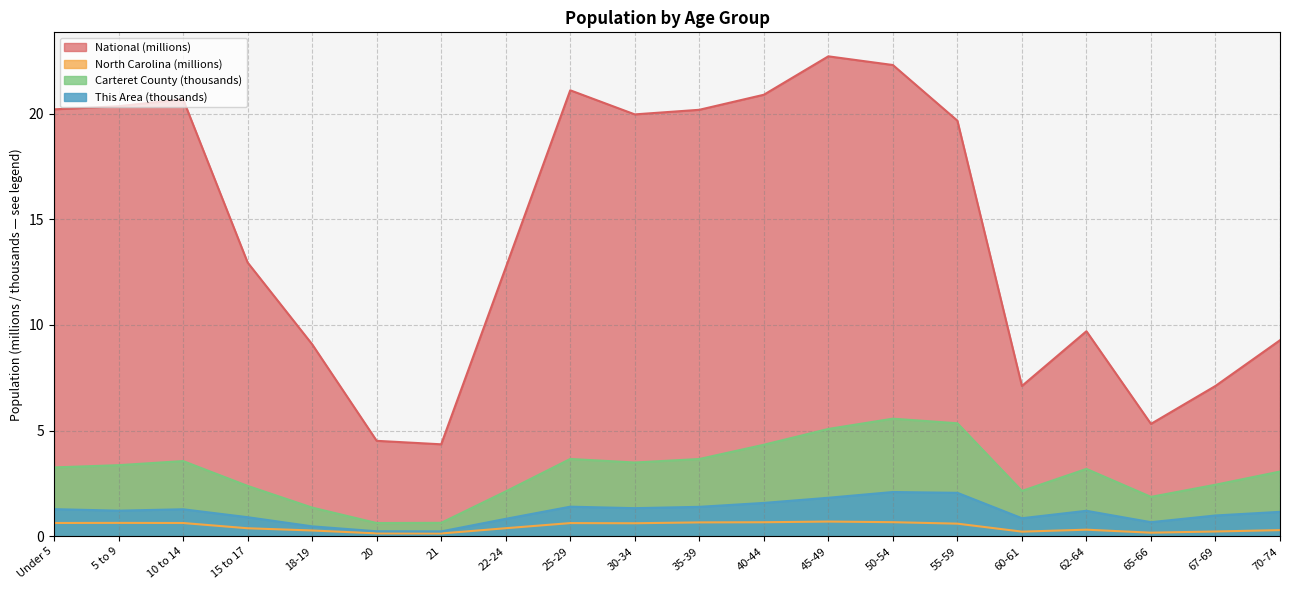

At which label does Carteret County first exceed 3?

Under 5